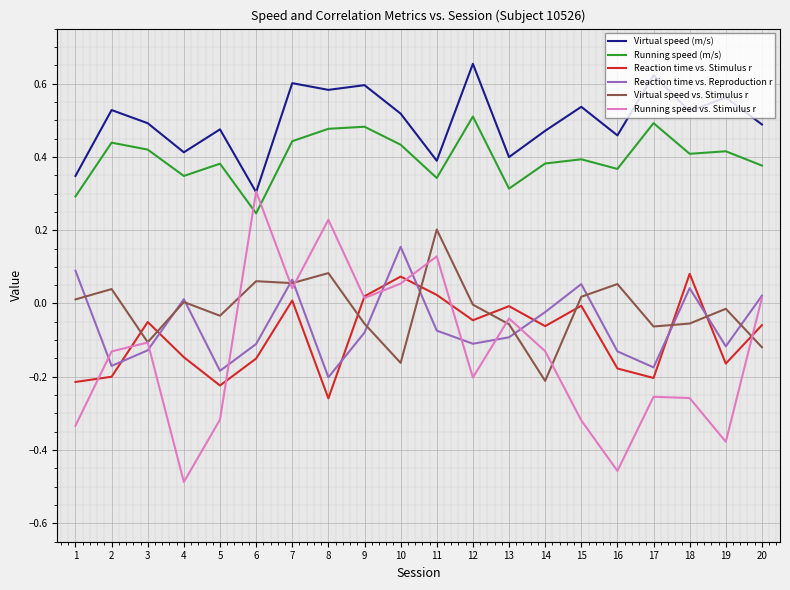

How many interior local valleys does the Running speed vs. Stimulus r series have?

6